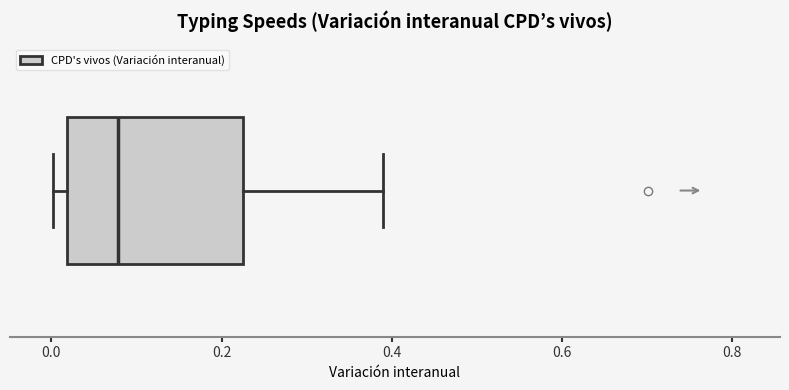

Transcribe this box plot: give where the median line is, the range the box spans, and where the two whiskers end, as read against the x-axis. The values are not printed on the chart, so give them approximately, as read against the axis.

median 0.08, box 0.02 to 0.22, whiskers 0.00 to 0.38